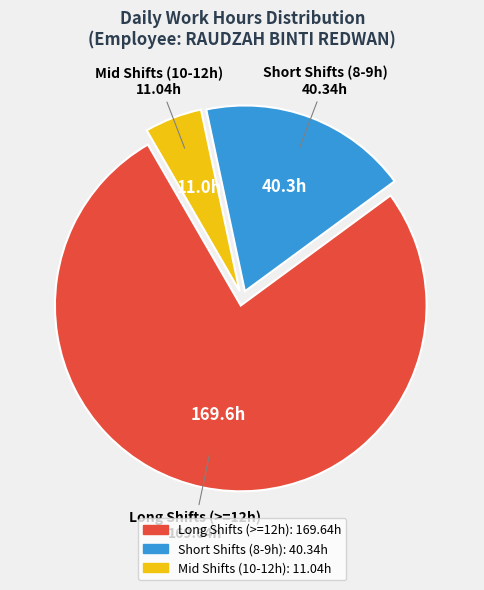

Is there any slice that represents more than half of the pie?

Yes